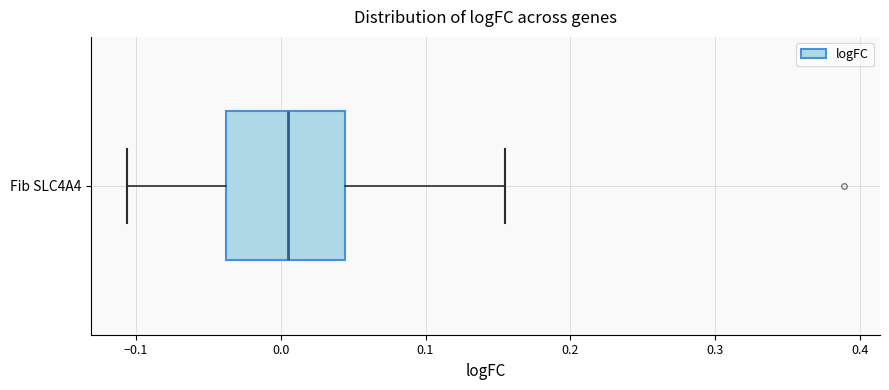

Transcribe this box plot: give where the median line is, the range the box spans, and where the two whiskers end, as read against the x-axis. The values are not printed on the chart, so give them approximately, as read against the axis.

median 0.01, box -0.04 to 0.04, whiskers -0.11 to 0.16